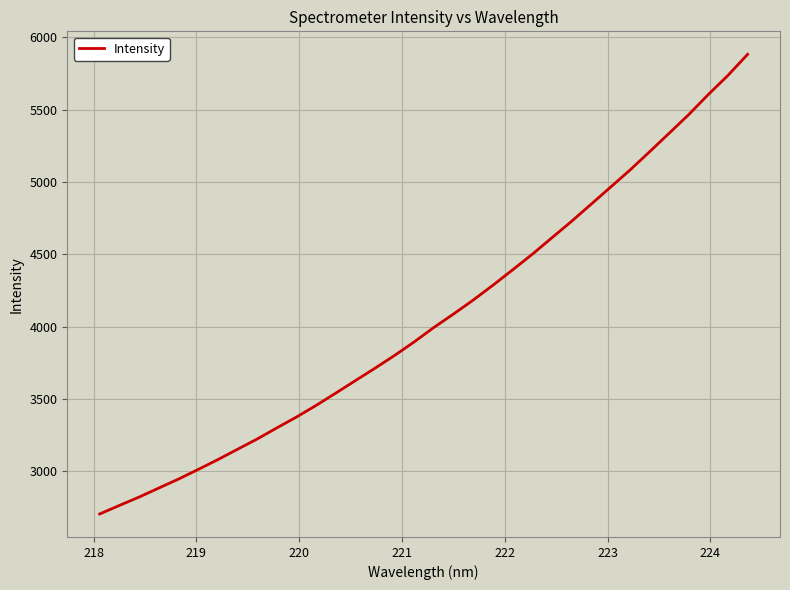

Count the number of values greater than 3992.

17